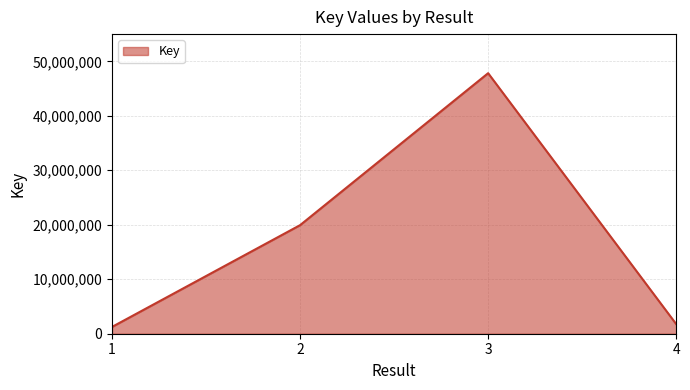

What is the smallest value displayed?

1250524